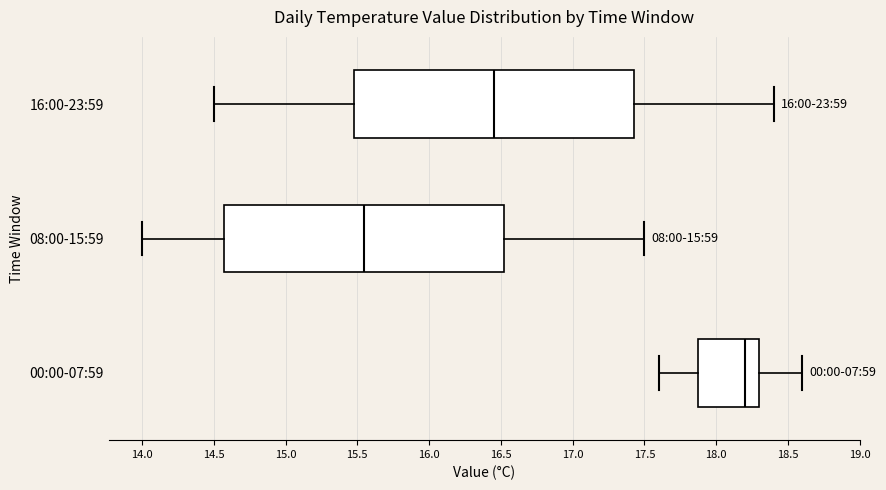

Reading bottom to top, transcribe this box plot: for each box, give where its median line is, the range the box spans, and where its two whiskers end, as read against the x-axis. The values are not printed on the chart, so give them approximately, as read against the axis.

00:00-07:59: median 18.20, box 17.90 to 18.30, whiskers 17.60 to 18.60
08:00-15:59: median 15.55, box 14.60 to 16.55, whiskers 14.00 to 17.50
16:00-23:59: median 16.45, box 15.50 to 17.45, whiskers 14.50 to 18.40